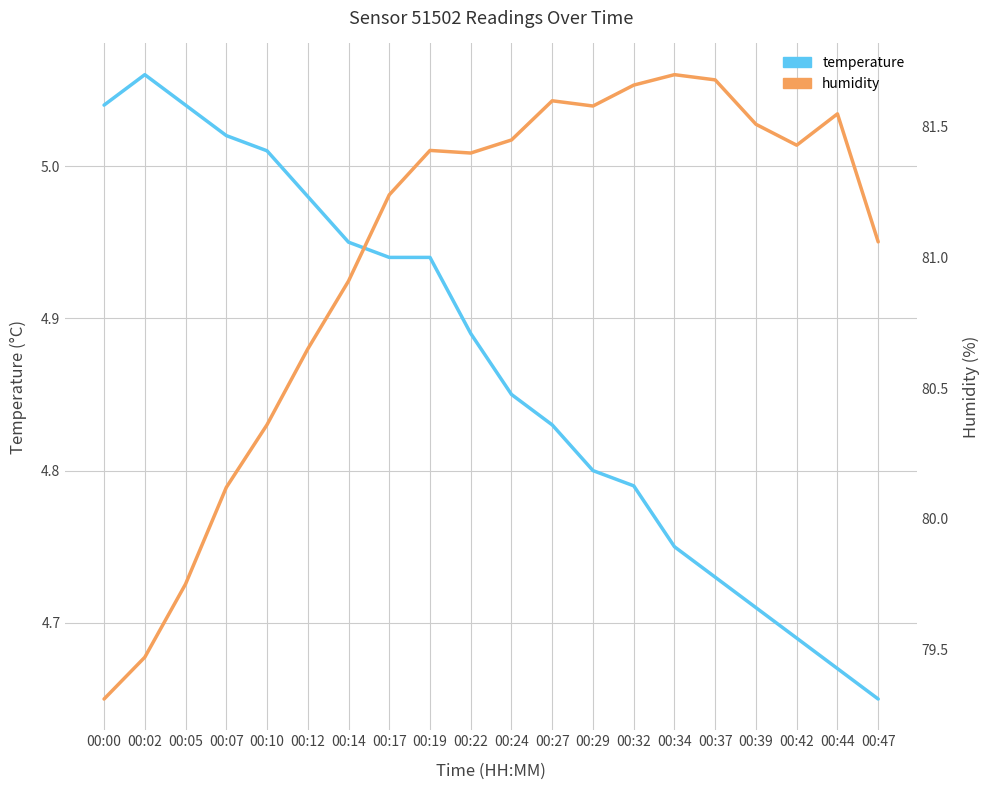

At which category is the sum across all series the highest?

00:32